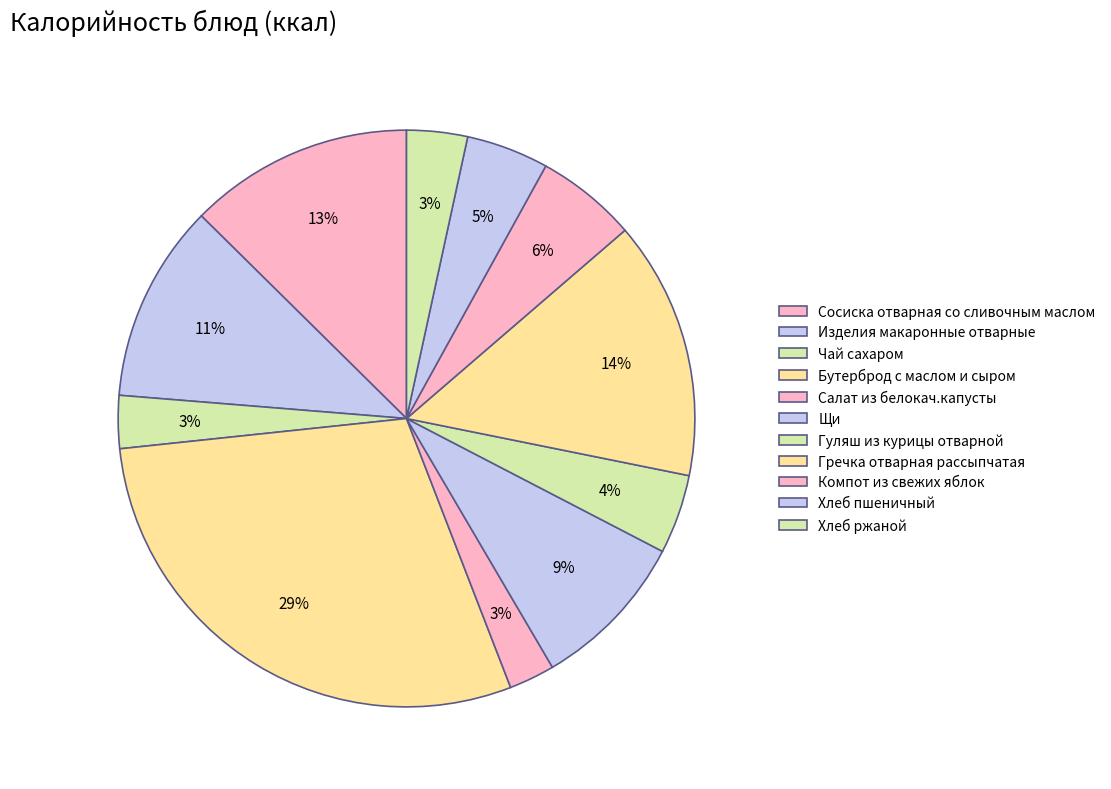

How many slices are in this pie chart?

11